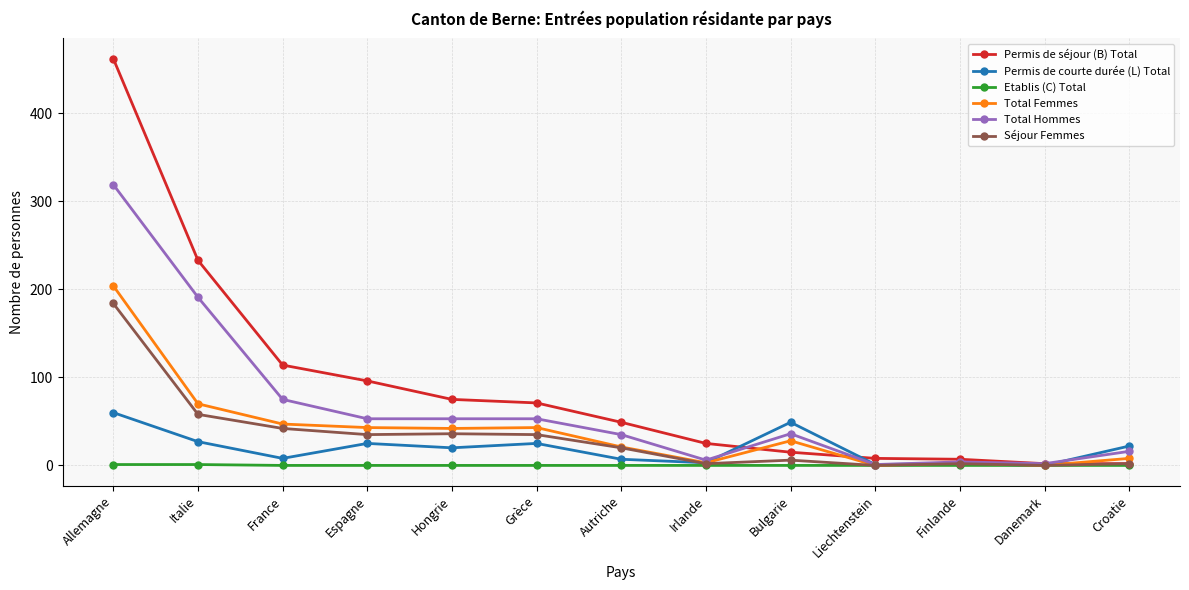

Between Autriche and Finlande, which series saw the biggest shift?

Permis de séjour (B) Total